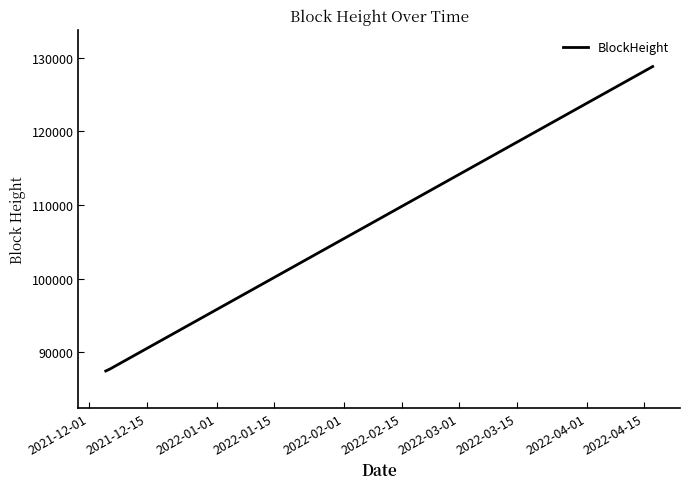

What is the minimum value shown in the chart?

87448